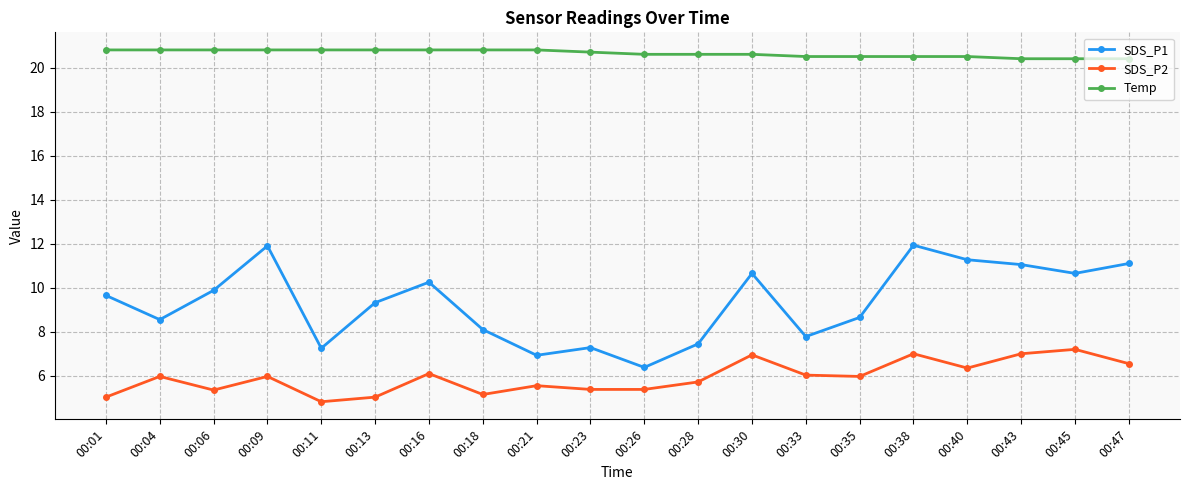

True or false: SDS_P2 and SDS_P1 intersect in this chart.

False